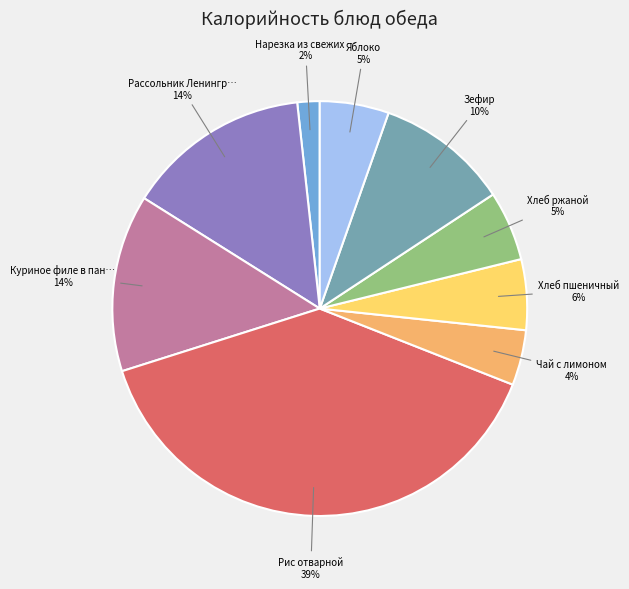

To the nearest percent, what is the difference between the largest and smallest slice percentages?

37%